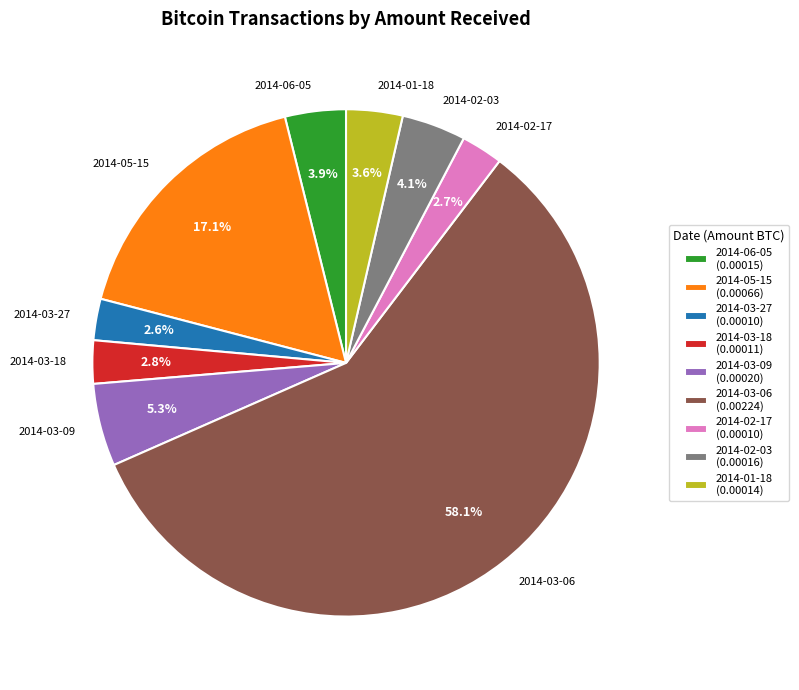

Is there a majority slice in this chart?

Yes